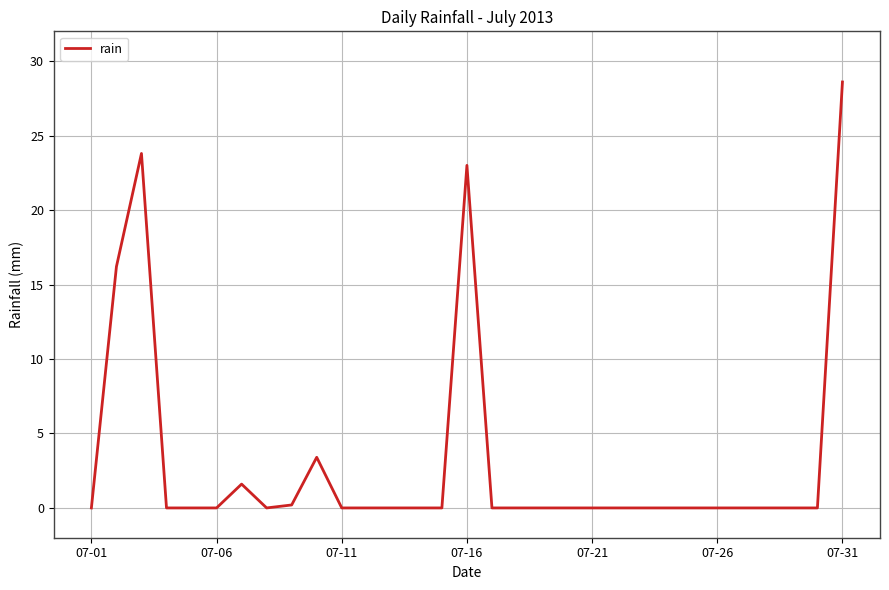

What is the difference between the maximum and minimum values?

28.6